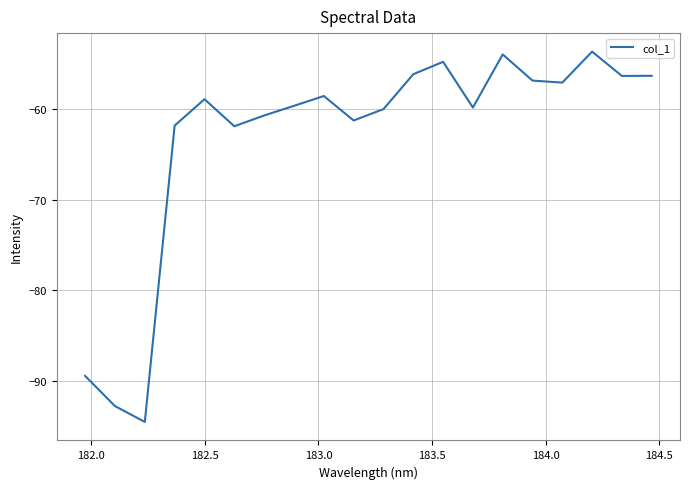

What is the sum of all values?

-1264.1